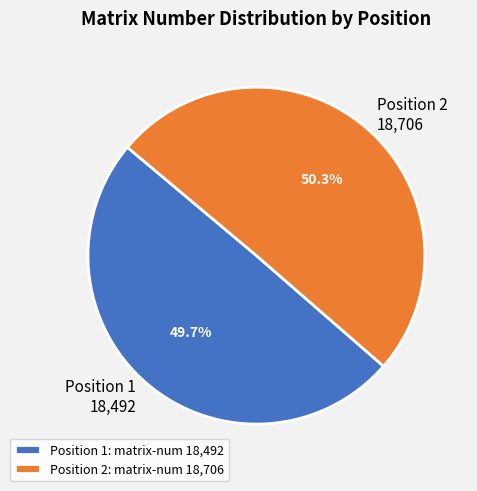

How many segments does this pie chart have?

2